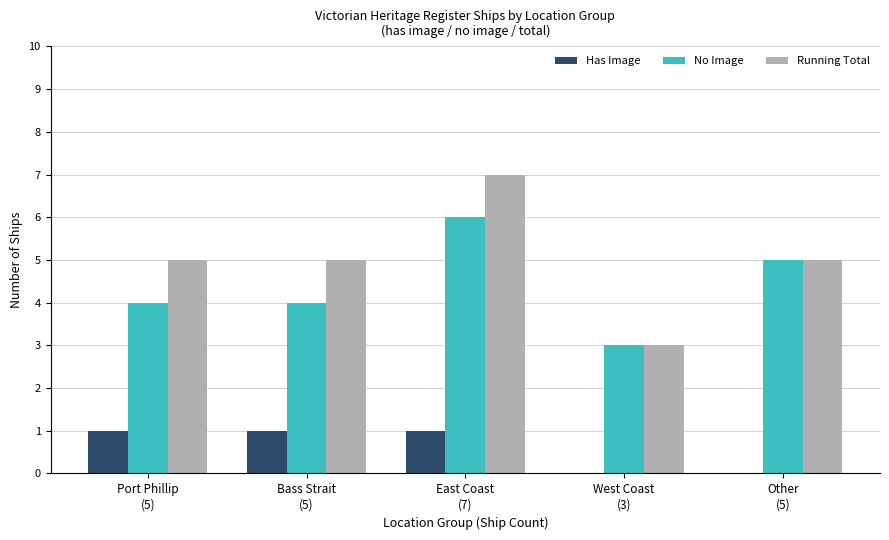

What is the maximum value shown in the chart?

7